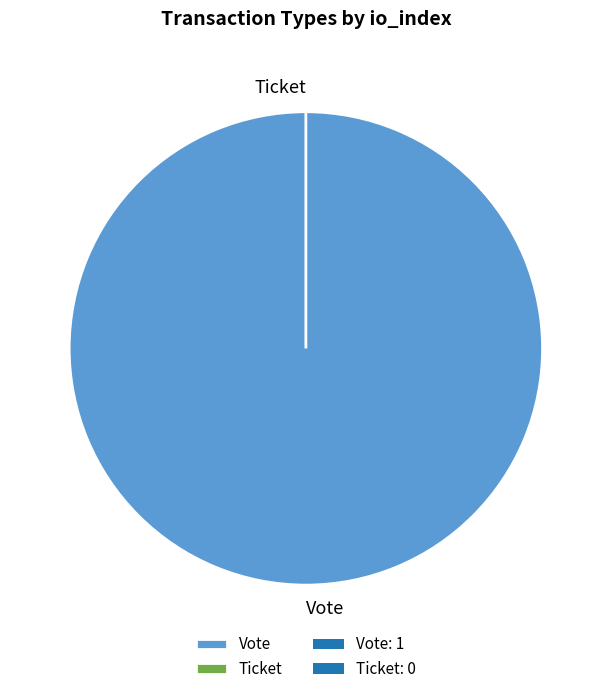

Which category has the biggest portion of the pie?

Vote